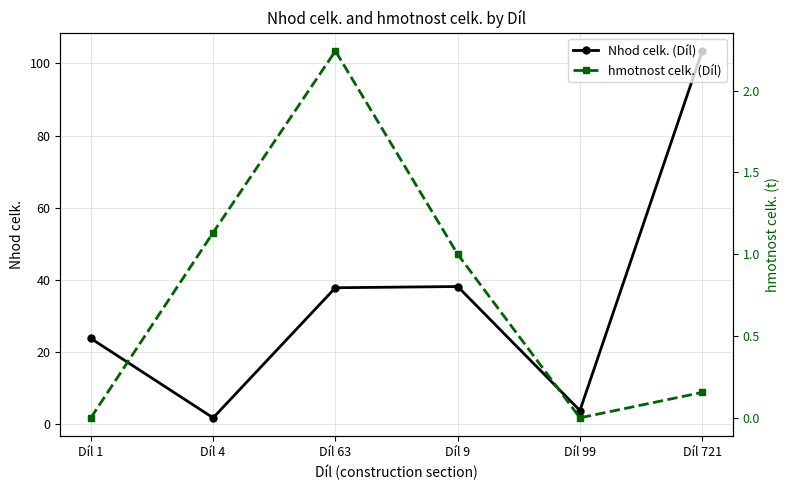

Reading right to left, extract all data points from this chart.

Nhod celk. (Díl): 103.5	3.7	38.1	37.8	1.7	23.7
hmotnost celk. (Díl): 0.2	0.0	1.0	2.2	1.1	0.0